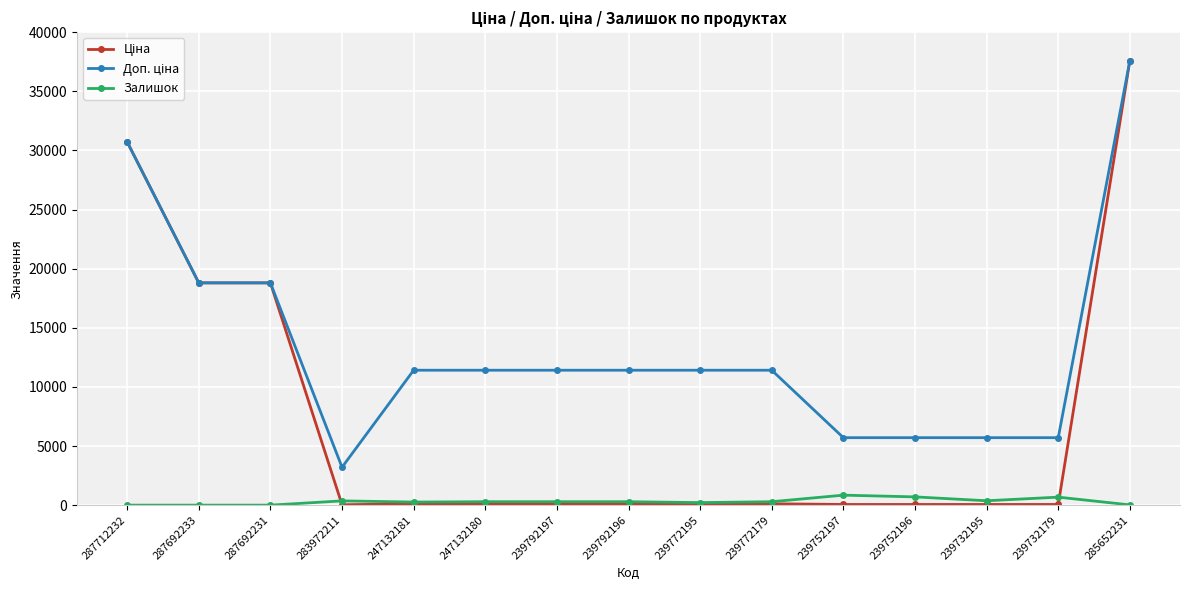

Which category has the highest value across all series?

285652231